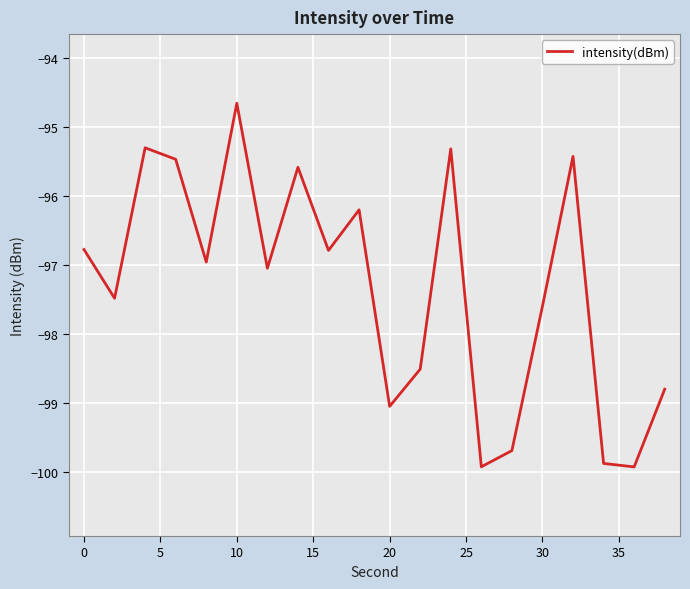

What is the difference between the maximum and minimum values?

5.3